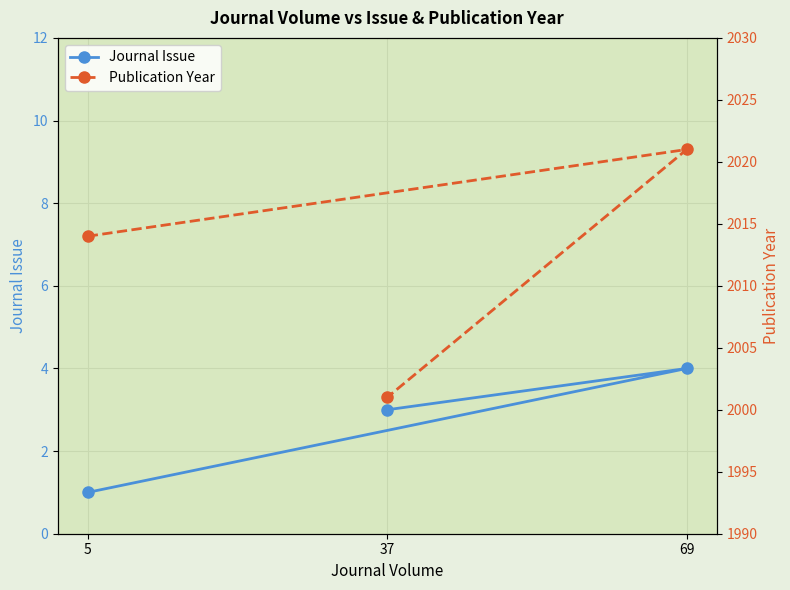

How many values in the Journal Issue series exceed 3?

1